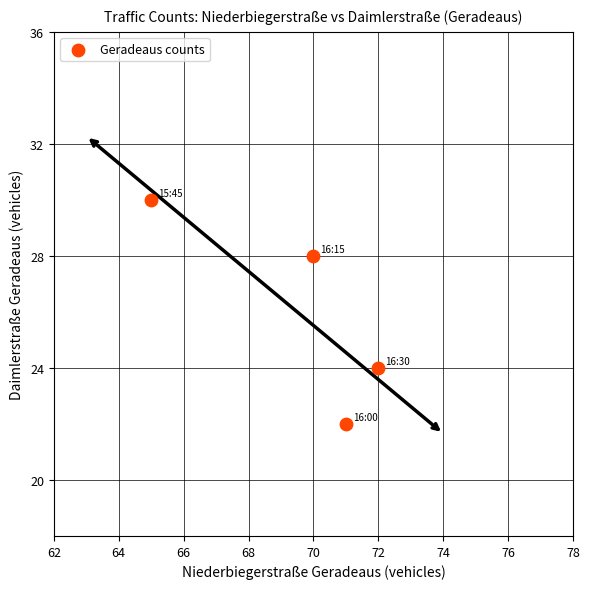

What is the average X value?

70